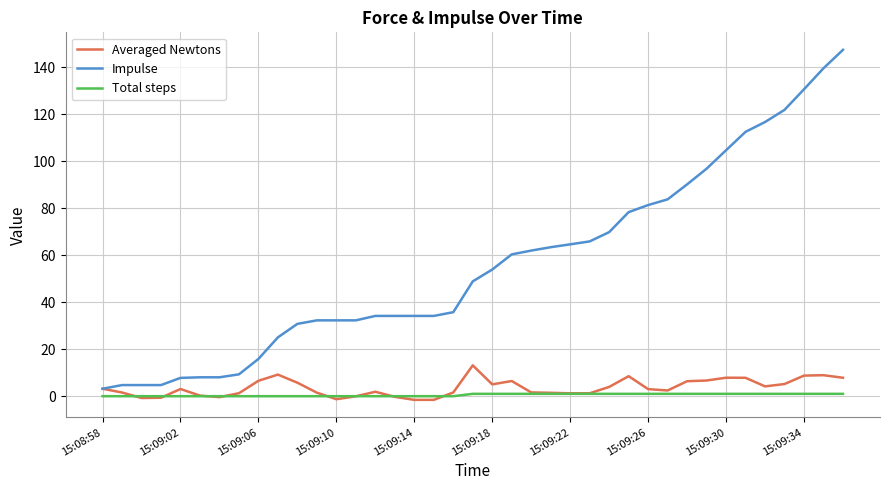

What is the greatest value displayed?

147.4